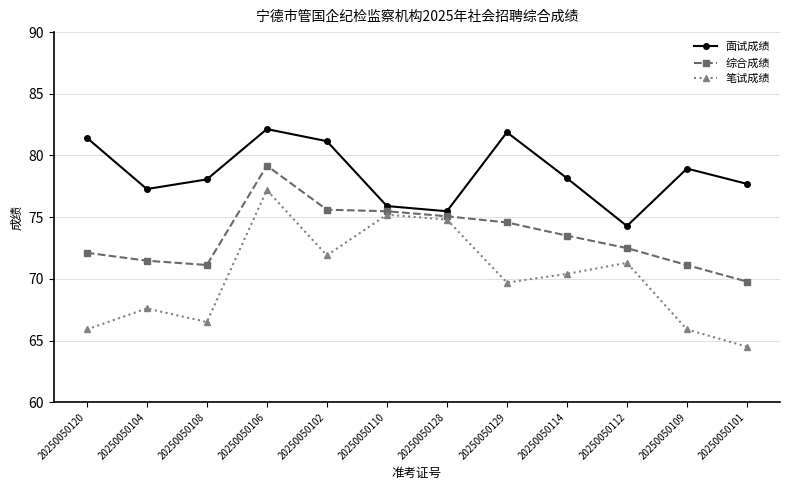

True or false: 笔试成绩 has a value of 77.2 at 20250050106.

True